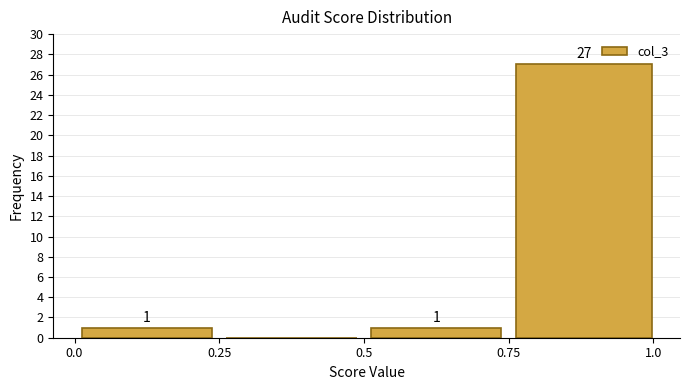

Over which range of the x-axis is the bar tallest?

0.75 to 1.01